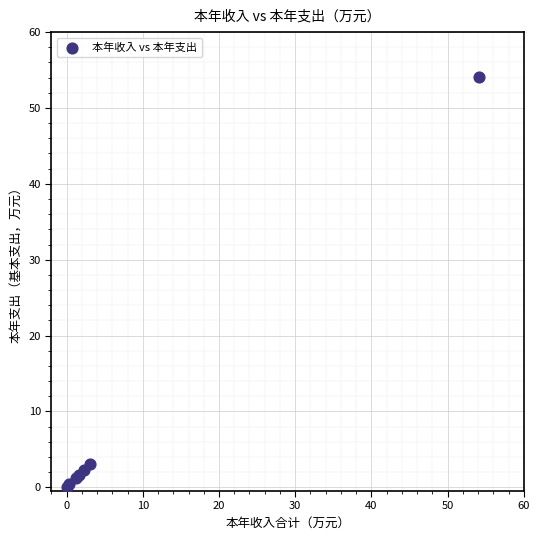

What Y value in the scatter plot is closest to 27?

3.0